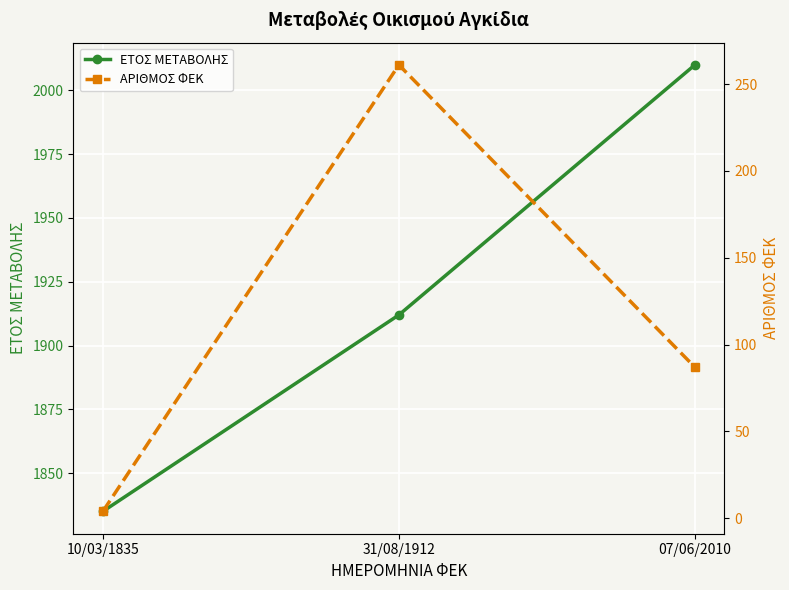

The value of ΕΤΟΣ ΜΕΤΑΒΟΛΗΣ at 07/06/2010 is 2924. True or false?

False